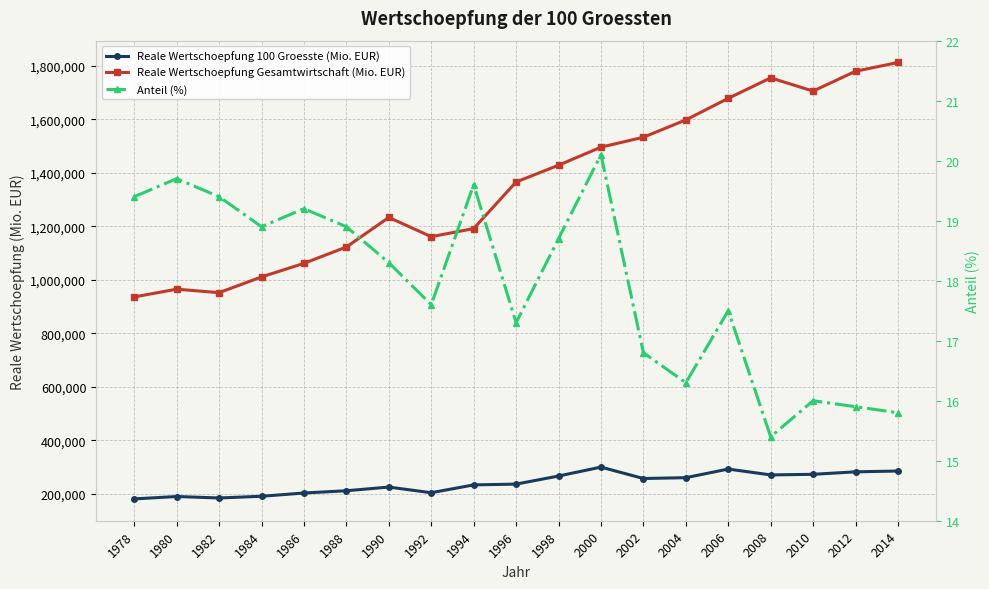

Where is the first local minimum for Reale Wertschoepfung 100 Groesste (Mio. EUR)?

1982